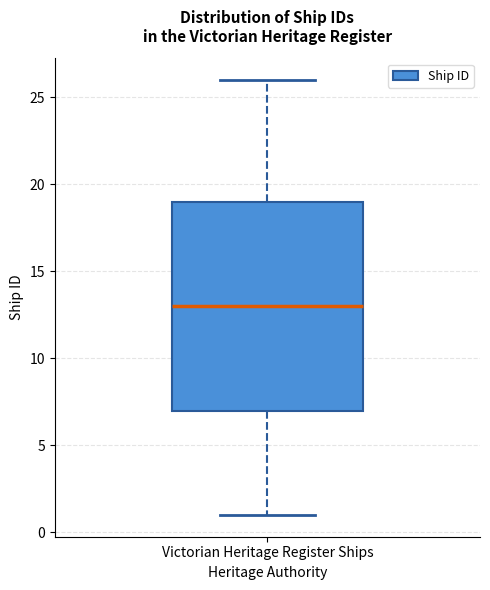

Where does the lower whisker of the box for Victorian Heritage Register Ships end on the y-axis? The values are not printed on the chart, so give them approximately, as read against the axis.

1